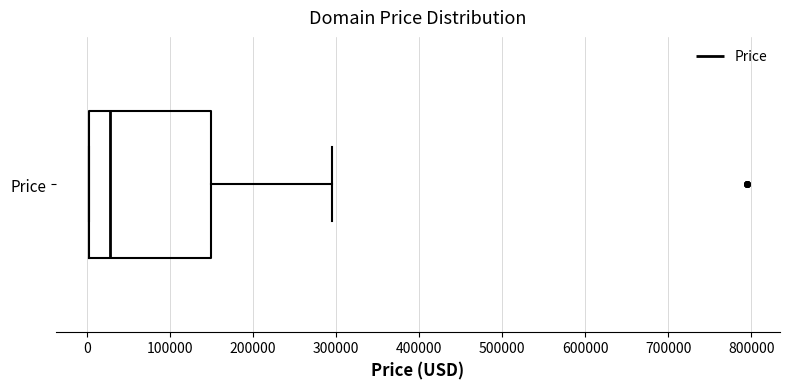

Where is the right edge of the box for Price on the x-axis? The values are not printed on the chart, so give them approximately, as read against the axis.

150000